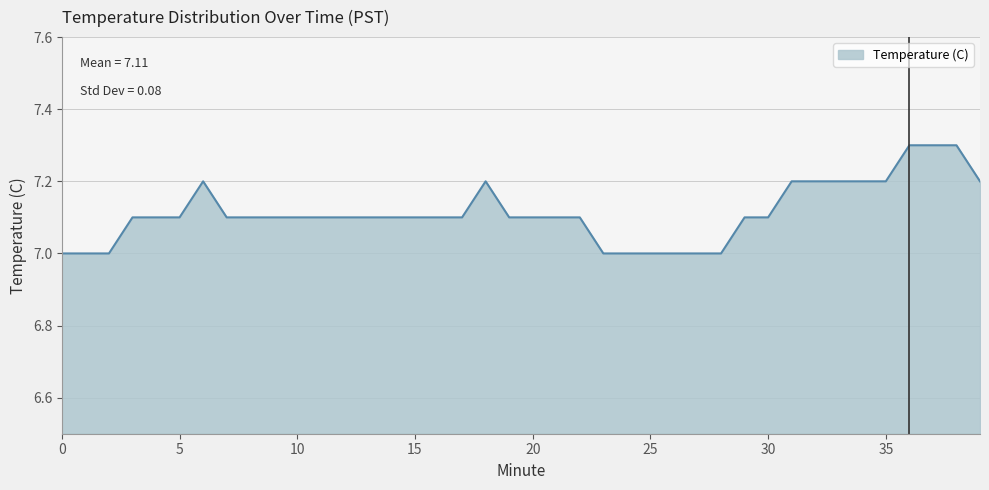

What is the smallest value displayed?

7.0